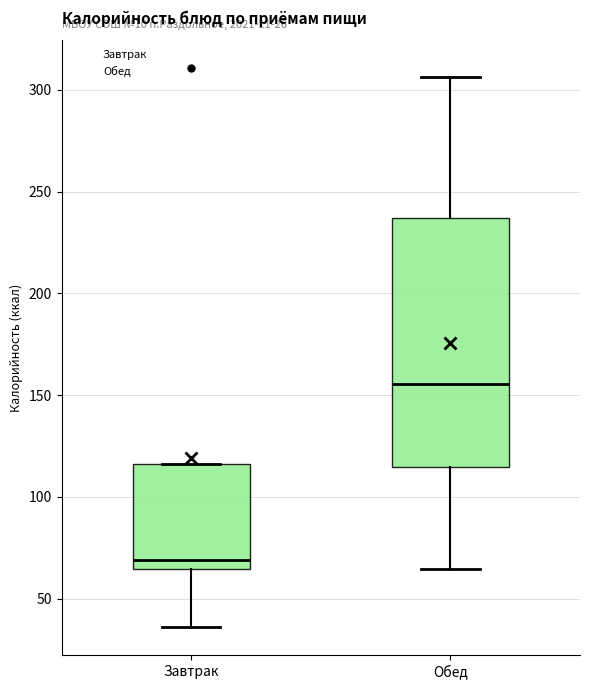

Which box's median line is the lowest?

Завтрак